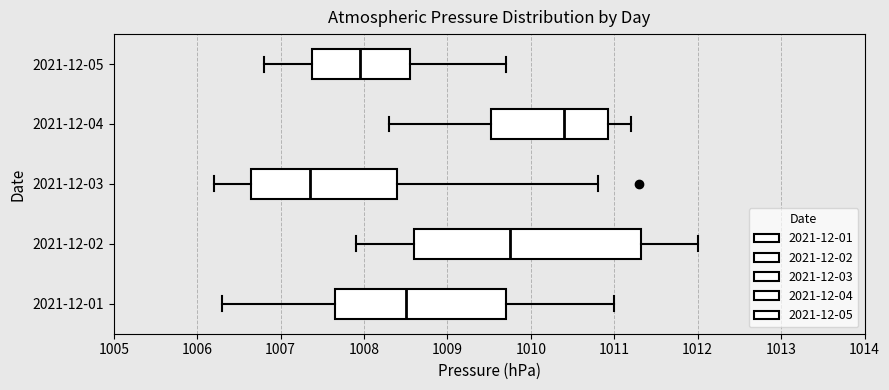

Reading bottom to top, read every box against the x-axis: the position of its median line, the range the box covers, and the ends of its whiskers. The values are not printed on the chart, so give them approximately, as read against the axis.

2021-12-01: median 1008.5, box 1007.7 to 1009.7, whiskers 1006.3 to 1011.0
2021-12-02: median 1009.8, box 1008.6 to 1011.3, whiskers 1007.9 to 1012.0
2021-12-03: median 1007.4, box 1006.7 to 1008.4, whiskers 1006.2 to 1010.8
2021-12-04: median 1010.4, box 1009.5 to 1010.9, whiskers 1008.3 to 1011.2
2021-12-05: median 1008.0, box 1007.4 to 1008.6, whiskers 1006.8 to 1009.7